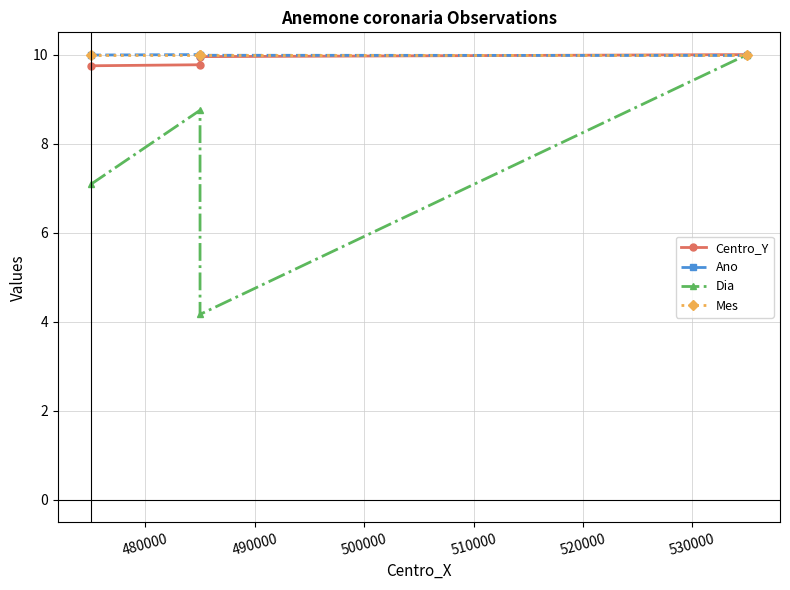

What is the total value across all series at 490000?

34.1